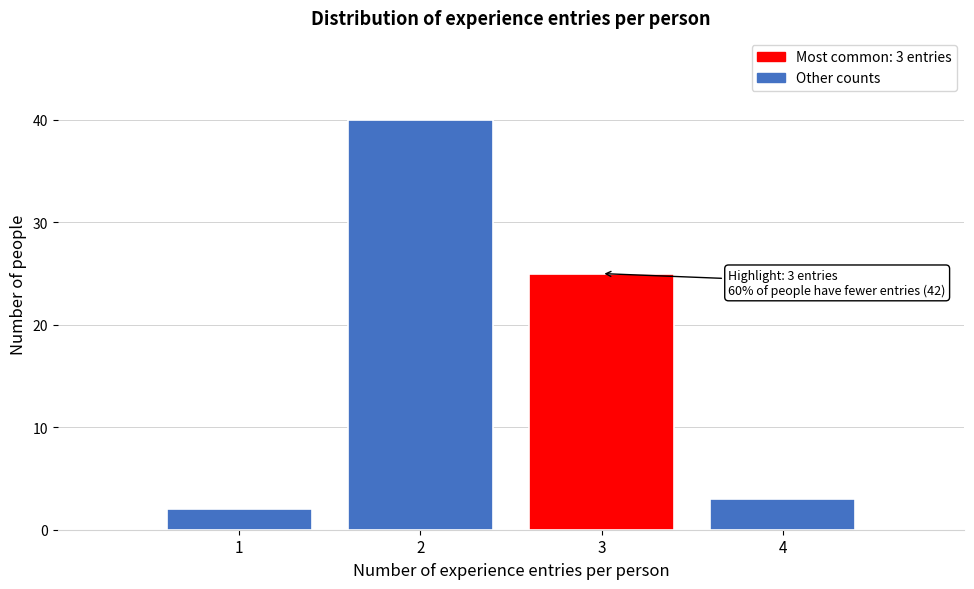

Reading left to right, extract all data points from this chart.

2	40	25	3